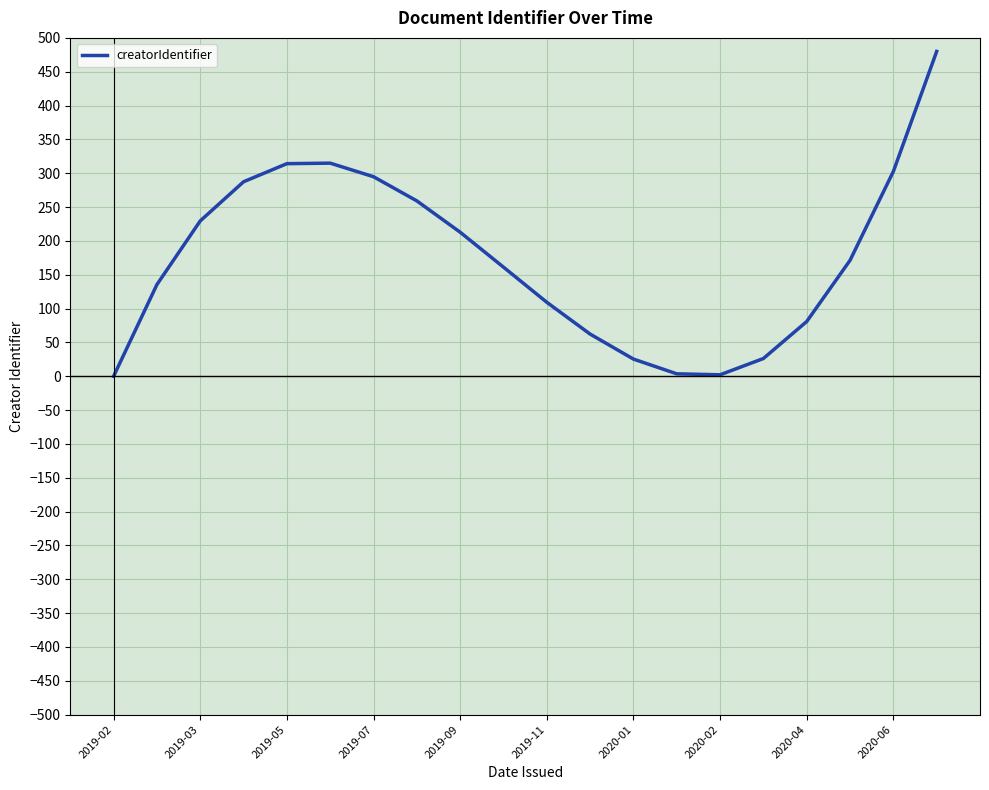

What is the maximum value shown in the chart?

480.0